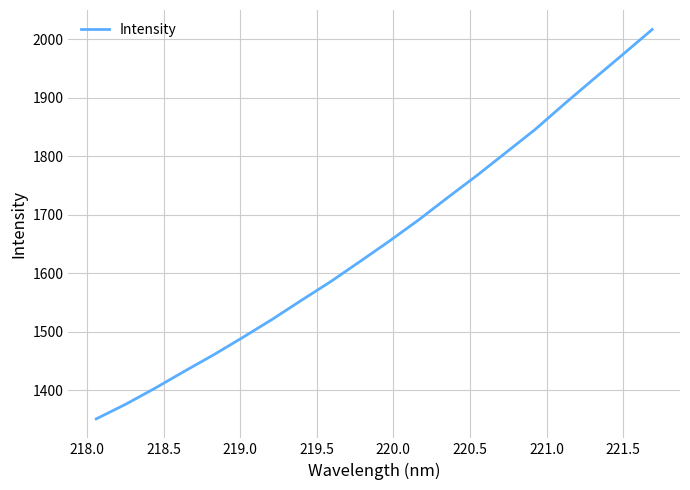

What is the minimum value shown in the chart?

1351.1